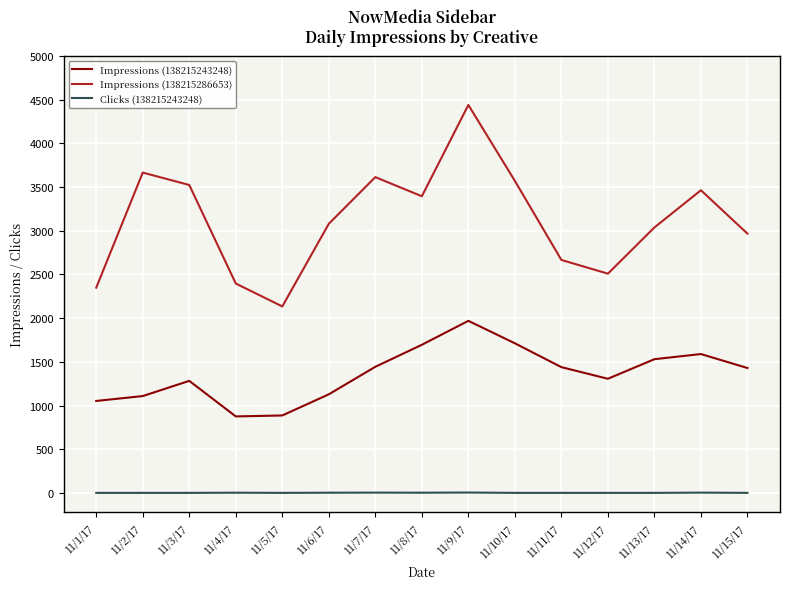

What position from the left is 11/2/17?

2